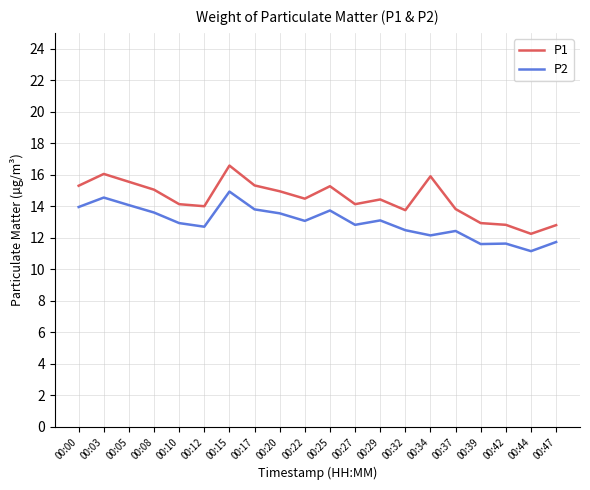

What is the approximate value of P2 at 00:37?

12.4